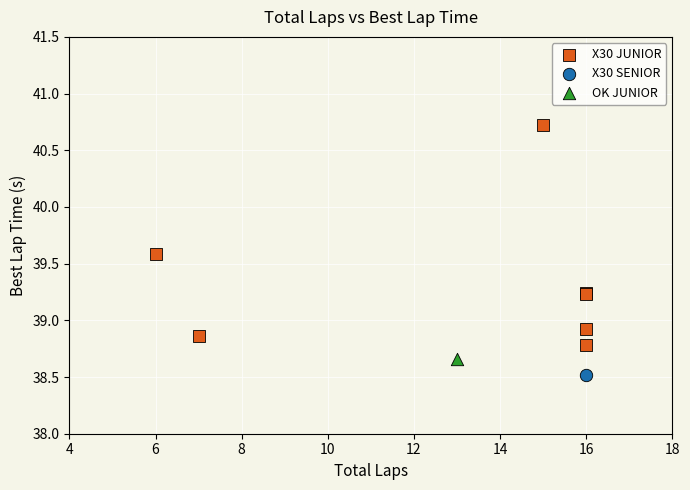

What are all the series names shown in the legend?

OK JUNIOR, X30 SENIOR, X30 JUNIOR